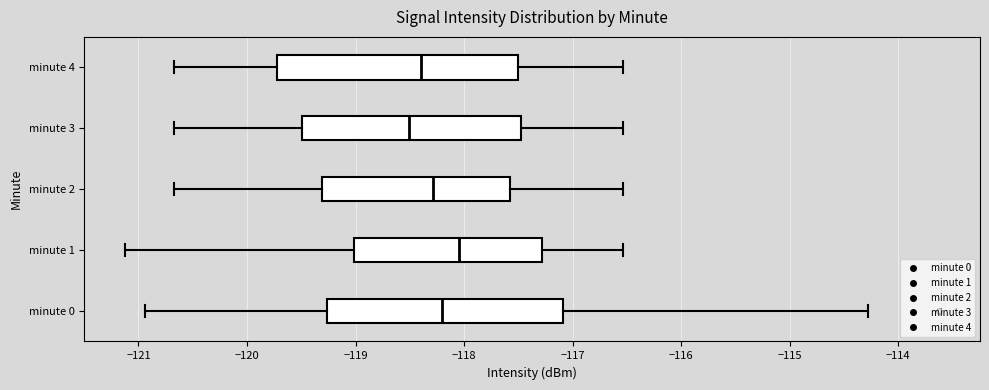

Reading bottom to top, read every box against the x-axis: the position of its median line, the range the box covers, and the ends of its whiskers. The values are not printed on the chart, so give them approximately, as read against the axis.

minute 0: median -118.2, box -119.3 to -117.1, whiskers -120.9 to -114.3
minute 1: median -118.0, box -119.0 to -117.3, whiskers -121.1 to -116.5
minute 2: median -118.3, box -119.3 to -117.6, whiskers -120.7 to -116.5
minute 3: median -118.5, box -119.5 to -117.5, whiskers -120.7 to -116.5
minute 4: median -118.4, box -119.7 to -117.5, whiskers -120.7 to -116.5